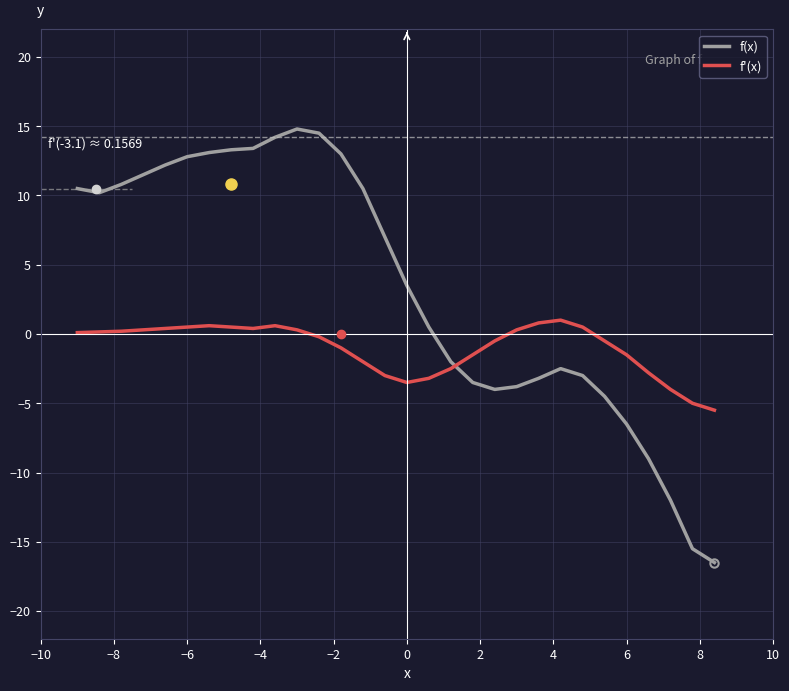

True or false: f'(x) and f(x) cross at least once.

True